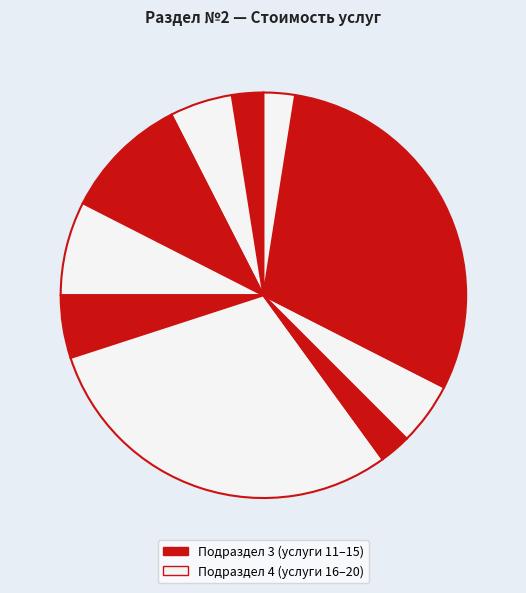

Count the number of slices in the pie.

10